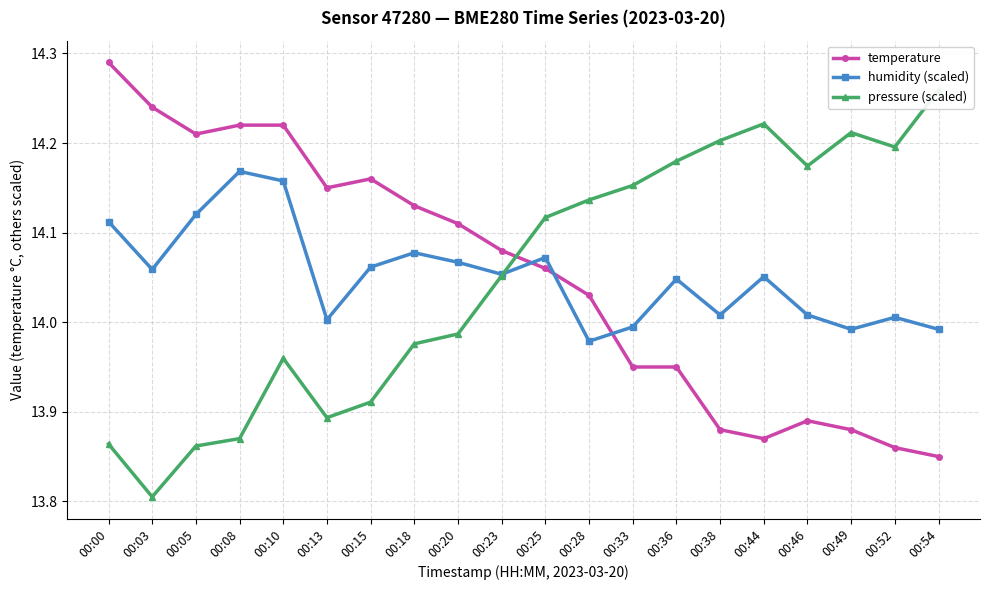

Which category has the lowest value across all series?

00:03